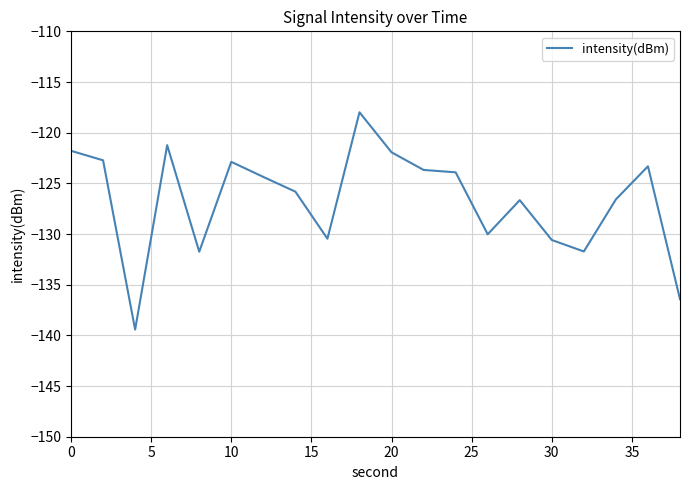

What is the smallest value displayed?

-139.4